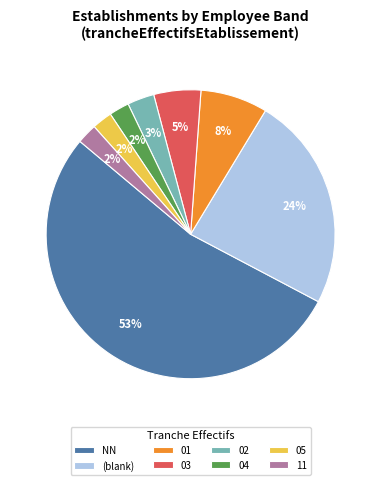

Approximately how many times larger is the value at 03 compared to 02?

1.7